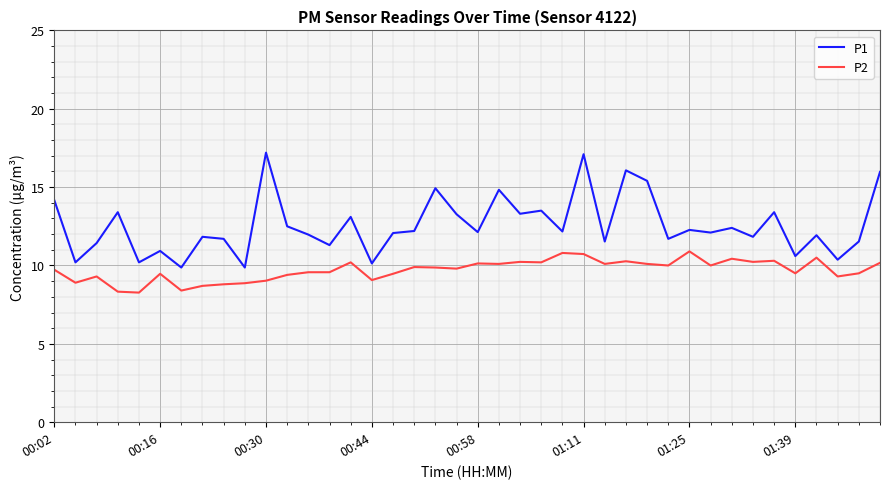

True or false: P2 and P1 cross at least once.

False